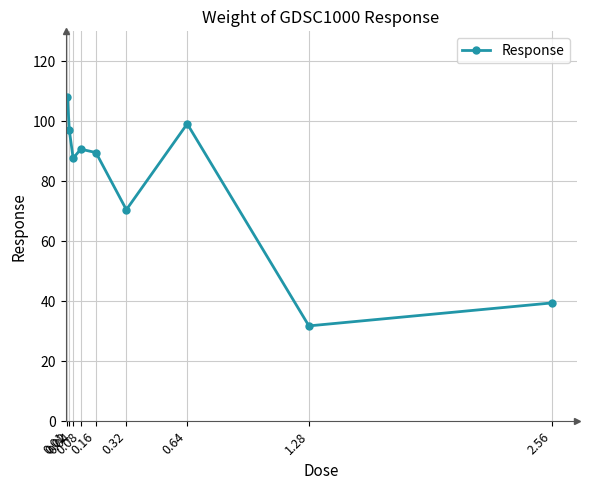

What is the greatest value displayed?

108.2